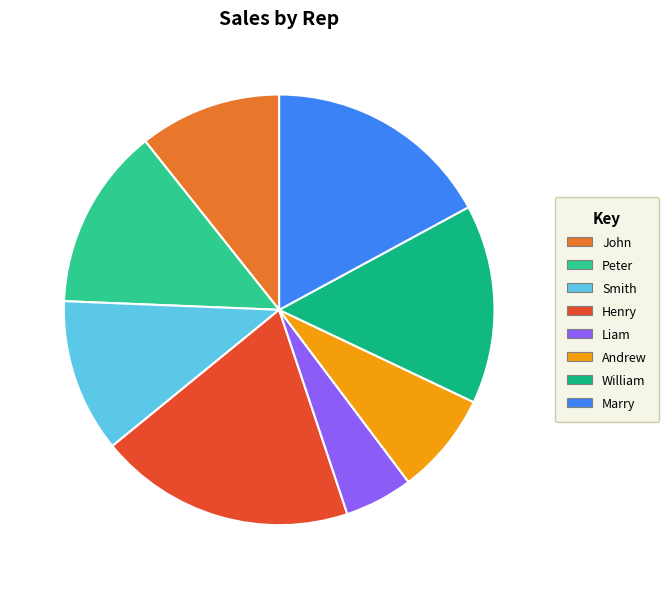

How much of the chart is everything except William?

85.0%